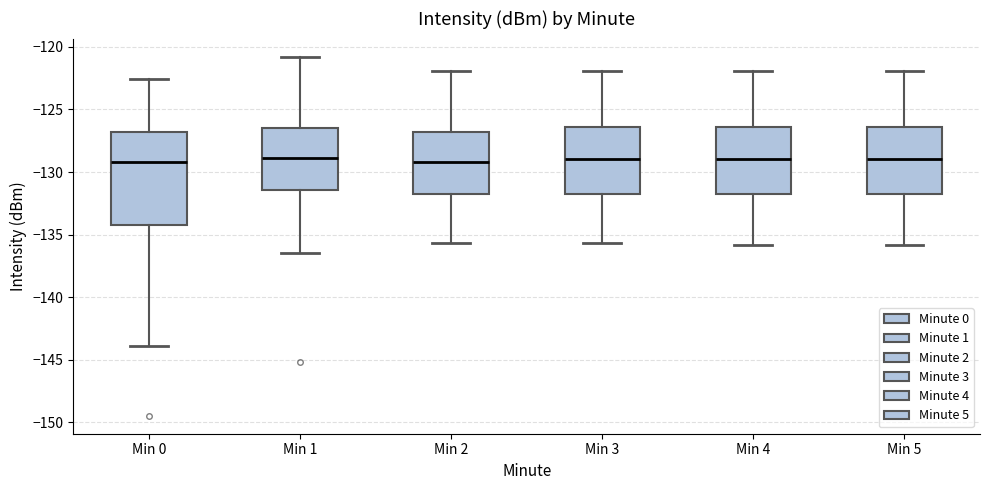

Reading left to right, read every box against the y-axis: the position of its median line, the range the box covers, and the ends of its whiskers. The values are not printed on the chart, so give them approximately, as read against the axis.

Min 0: median -129.0, box -134.0 to -127.0, whiskers -144.0 to -122.5
Min 1: median -129.0, box -131.5 to -126.5, whiskers -136.5 to -121.0
Min 2: median -129.0, box -131.5 to -127.0, whiskers -135.5 to -122.0
Min 3: median -129.0, box -131.5 to -126.5, whiskers -135.5 to -122.0
Min 4: median -129.0, box -131.5 to -126.5, whiskers -136.0 to -122.0
Min 5: median -129.0, box -131.5 to -126.5, whiskers -136.0 to -122.0